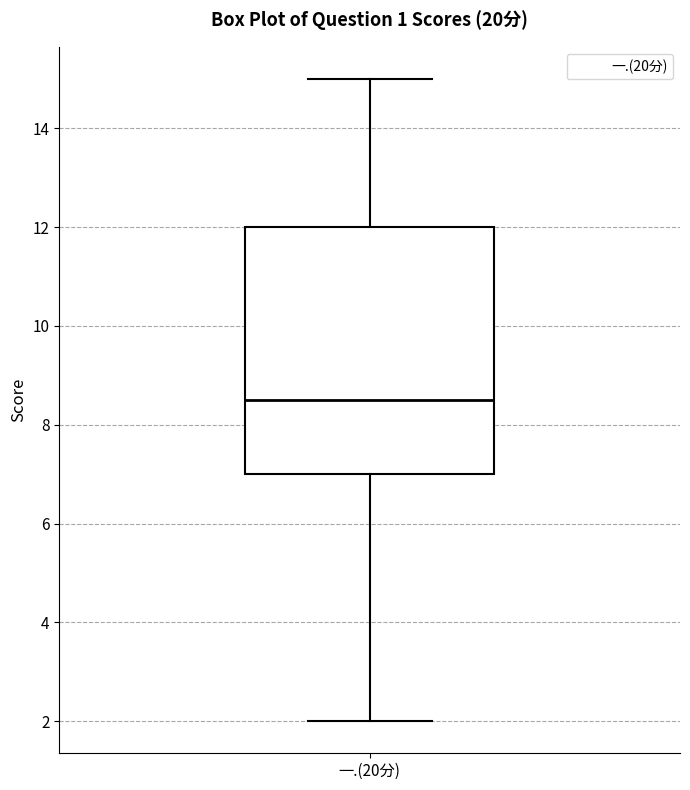

Where is the upper edge of the box for 一.(20分) on the y-axis? The values are not printed on the chart, so give them approximately, as read against the axis.

12.0